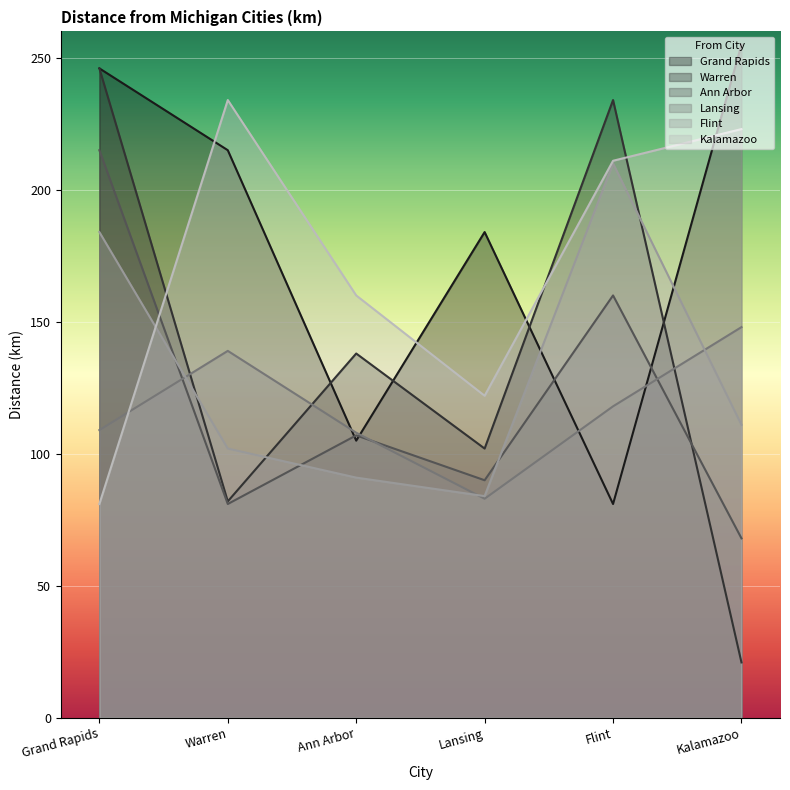

How many interior local valleys does the Flint series have?

1